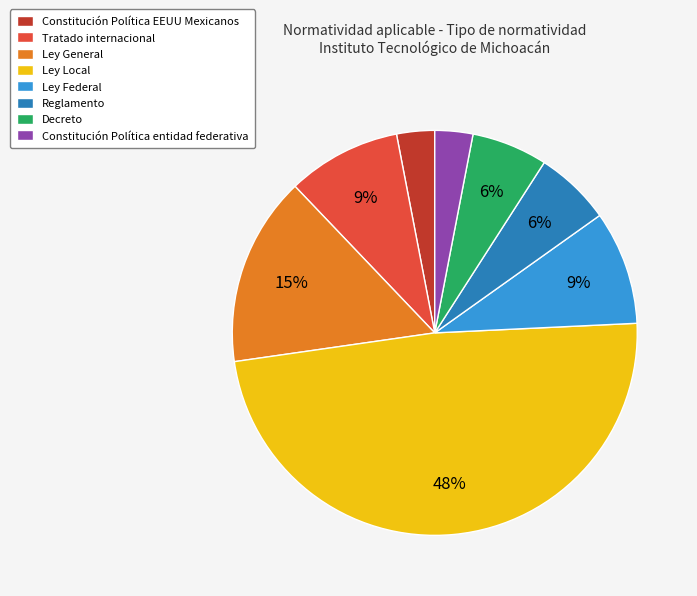

To the nearest percent, what percentage of the pie is Reglamento?

6%